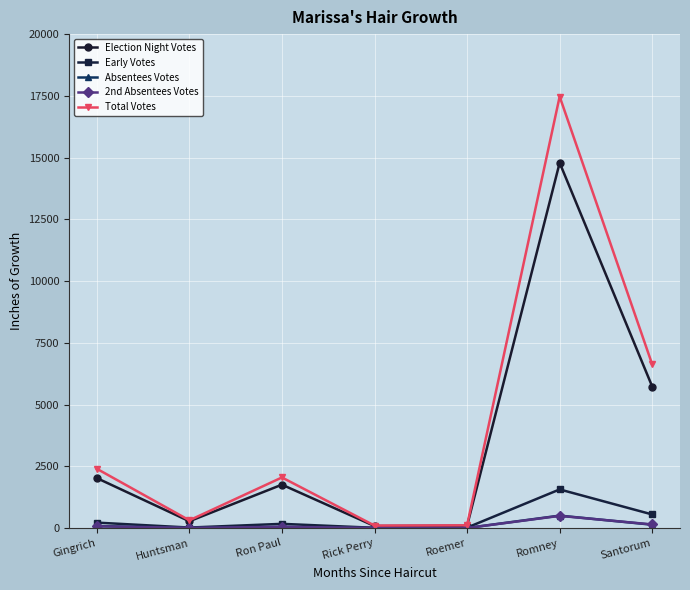

At which category is the sum across all series the highest?

Romney